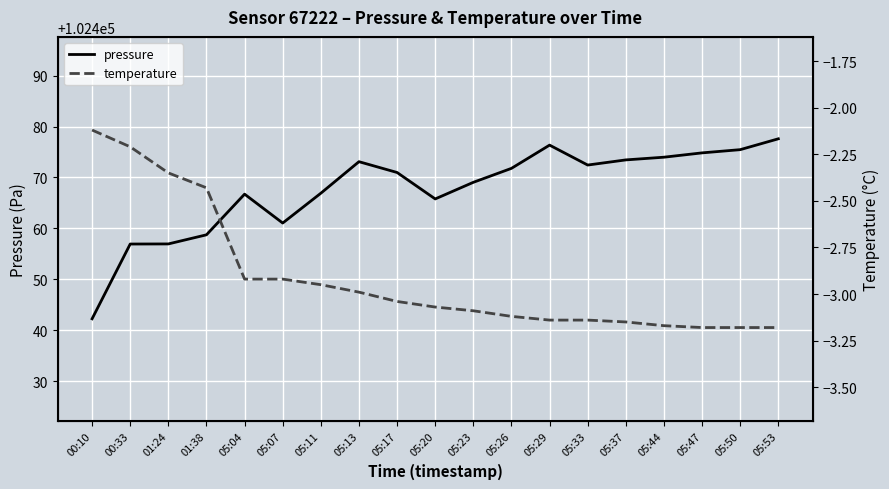

The value of temperature at 05:44 is -3.2. True or false?

True